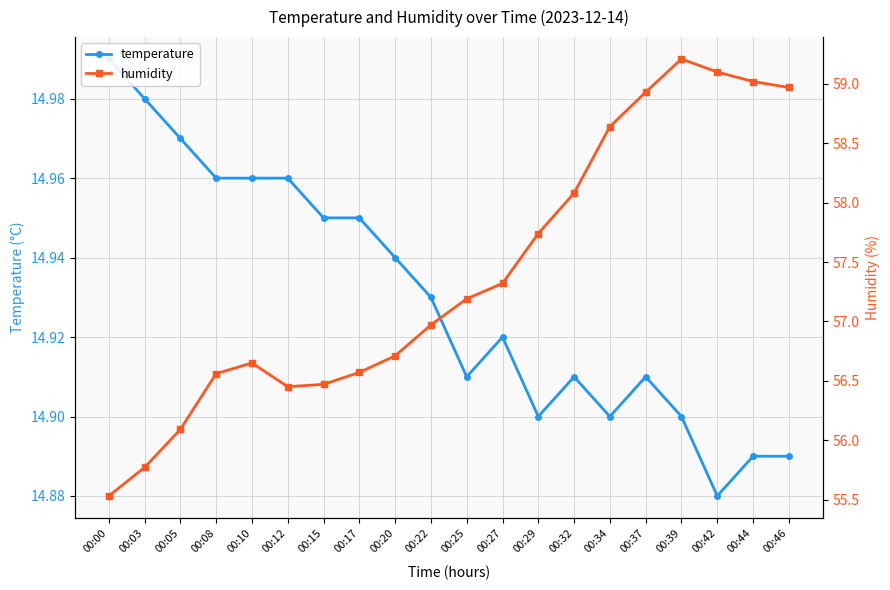

At which category does temperature reach its first local valley?

00:25